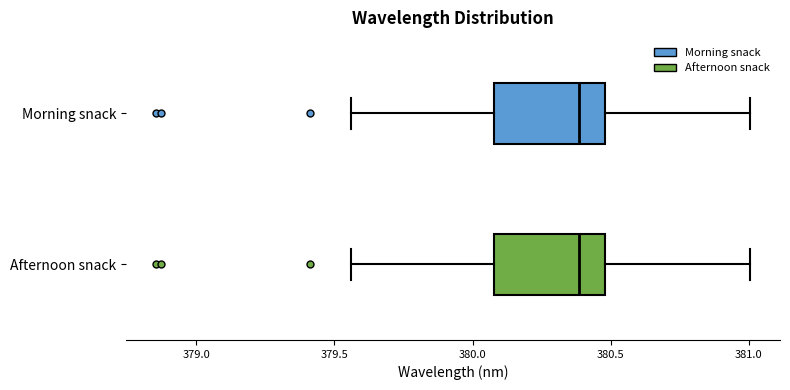

Reading bottom to top, read every box against the x-axis: the position of its median line, the range the box covers, and the ends of its whiskers. The values are not printed on the chart, so give them approximately, as read against the axis.

Afternoon snack: median 380.40, box 380.10 to 380.50, whiskers 379.55 to 381.00
Morning snack: median 380.40, box 380.10 to 380.50, whiskers 379.55 to 381.00